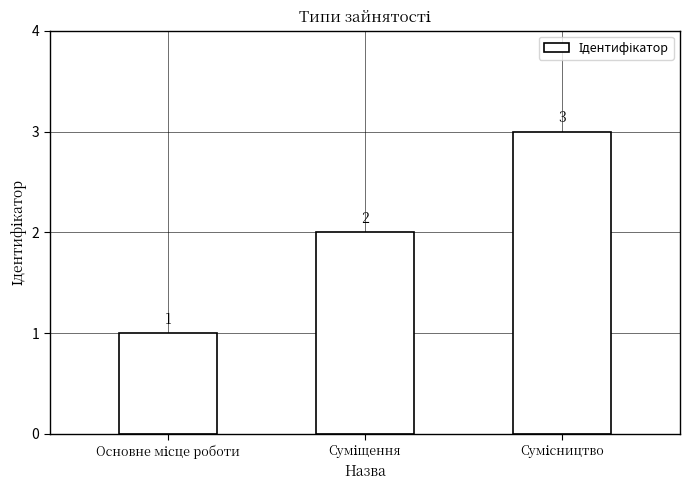

What is the value of the 2nd bar from the left?

2